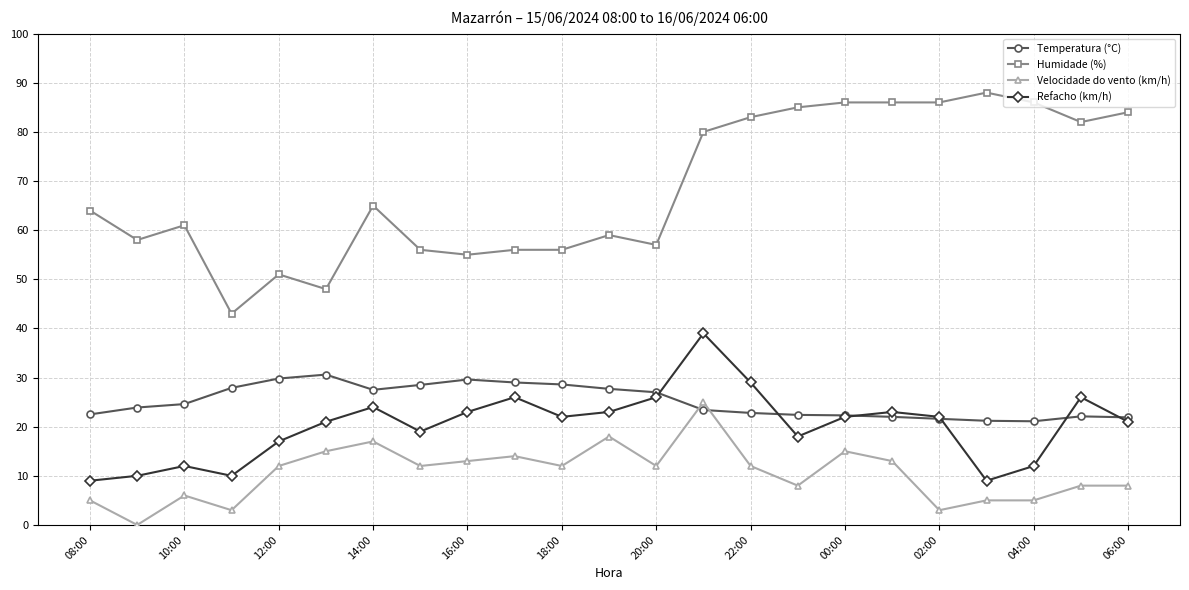

What are all the series names shown in the legend?

Temperatura (°C), Humidade (%), Velocidade do vento (km/h), Refacho (km/h)